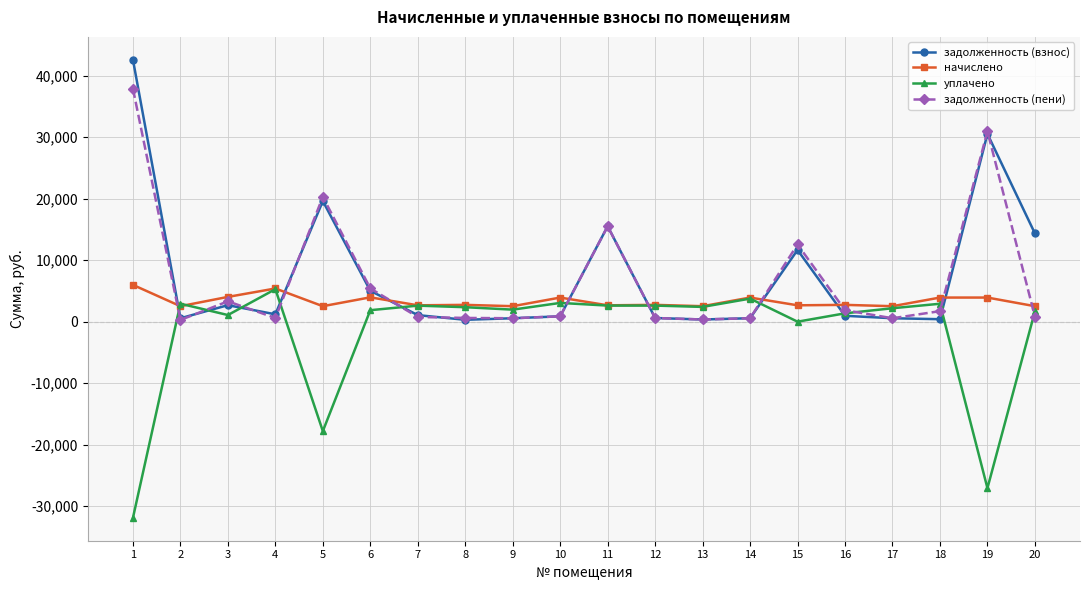

What is the difference between the highest and lowest values at 15?

12554.3